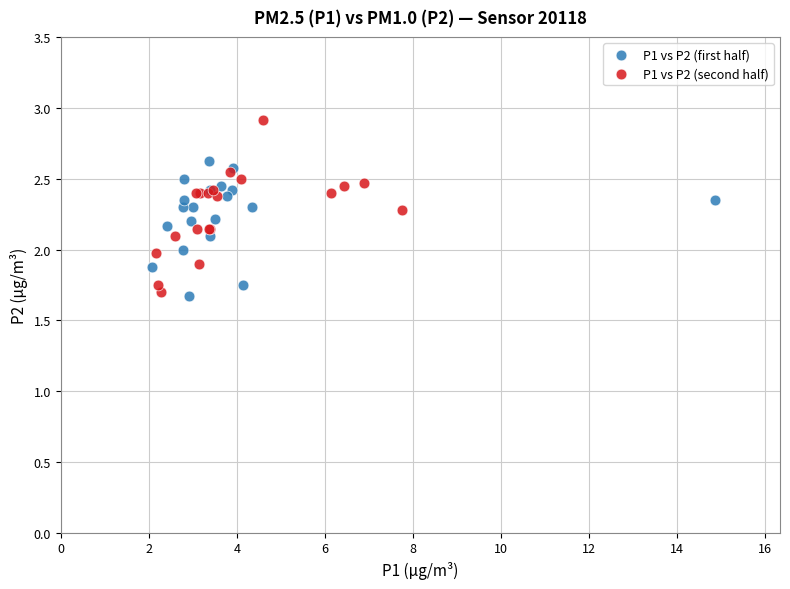

What are all the series names shown in the legend?

P1 vs P2 (first half), P1 vs P2 (second half)